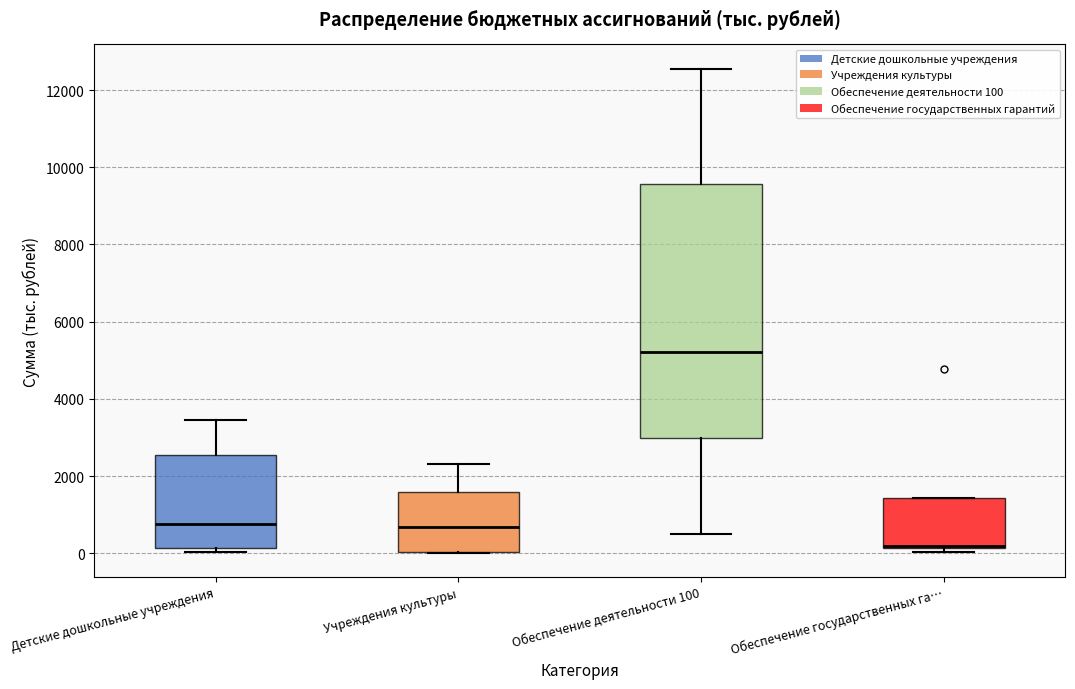

Where is the lower edge of the box for Детские дошкольные учреждения on the y-axis? The values are not printed on the chart, so give them approximately, as read against the axis.

200